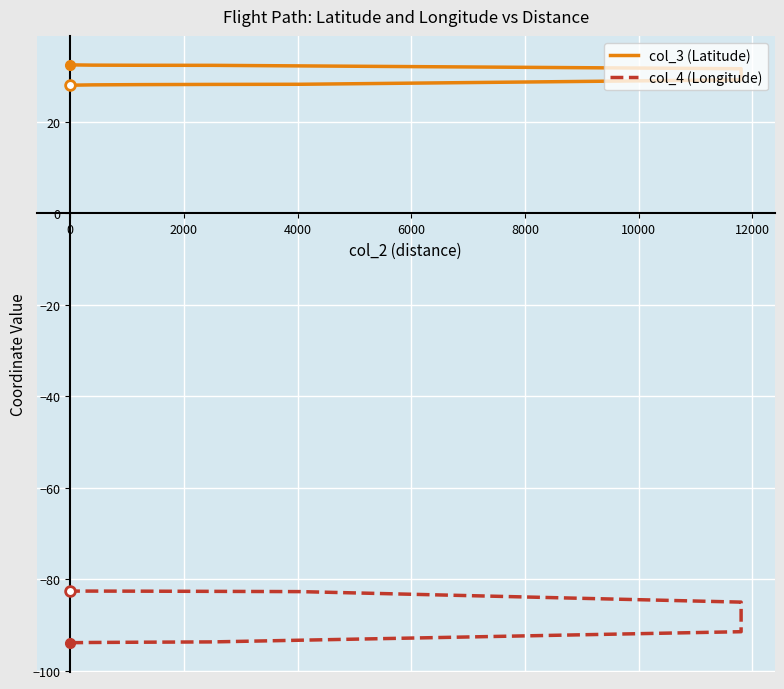

What is the sum of the col_4 (Longitude) values at 12 and 12000?

-167.5